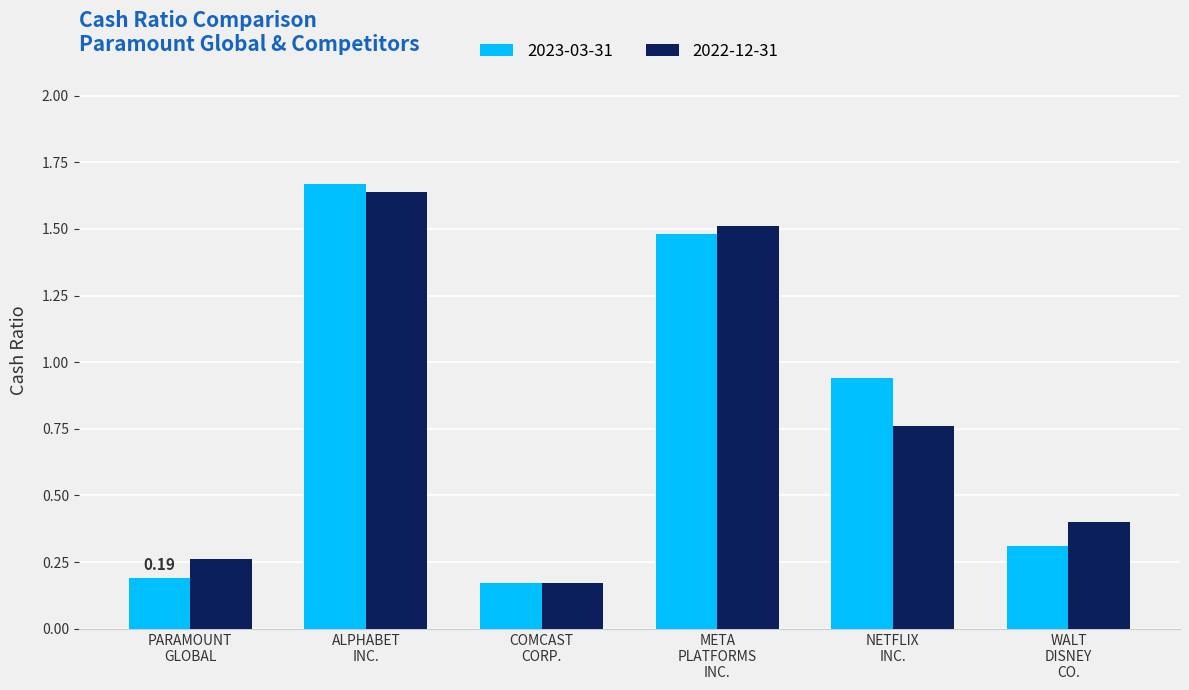

How many groups of bars are there?

6